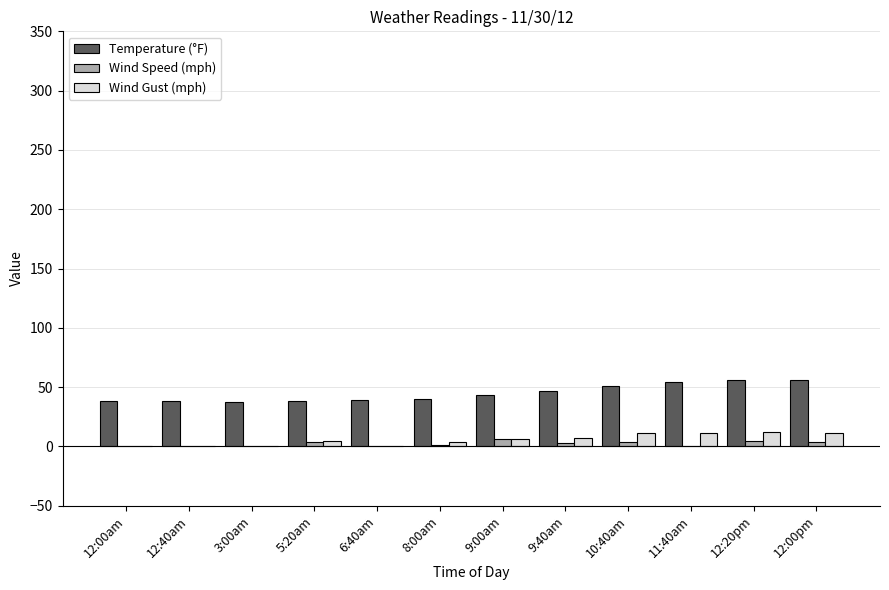

Are the bars horizontal?

No